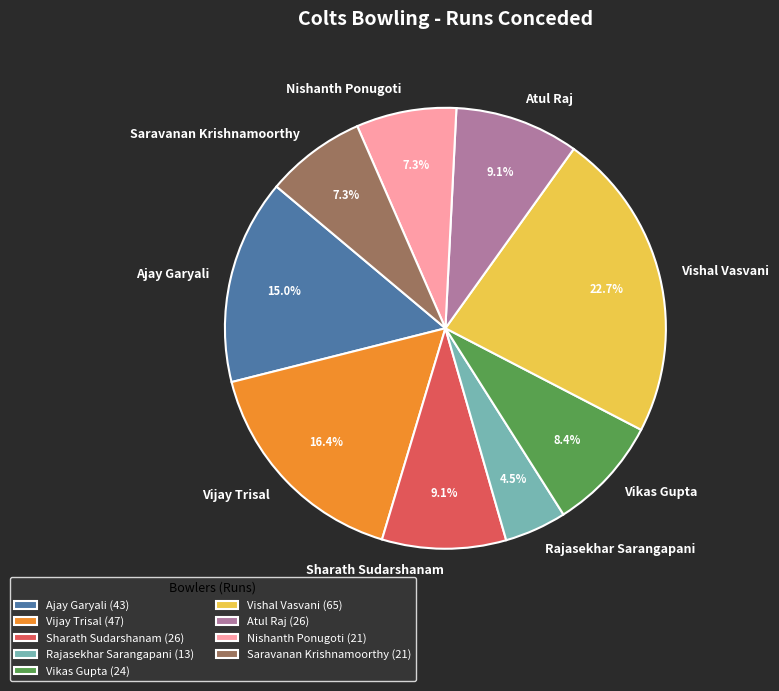

The Vikas Gupta slice represents 1% of the pie. True or false?

False